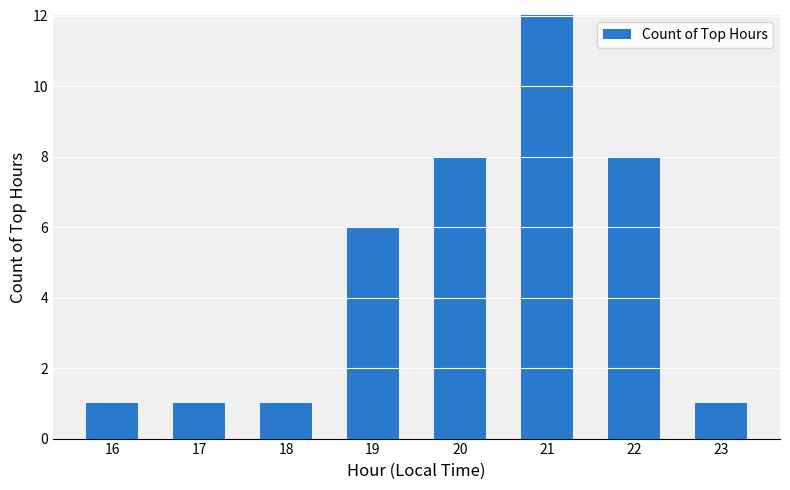

List the labels in order of value, smallest first.

16, 17, 18, 23, 19, 20, 22, 21